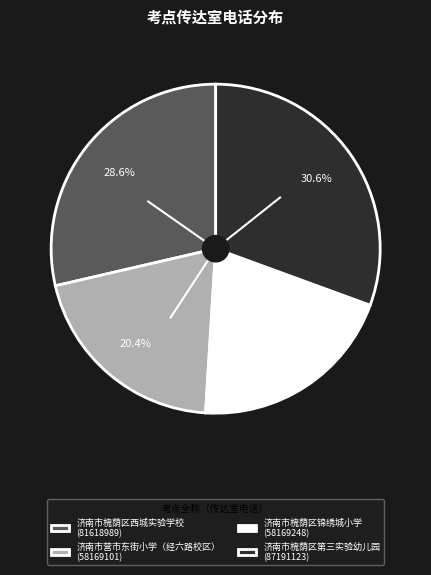

What percentage do 济南市槐荫区锦绣城小学 and 济南市营市东街小学（经六路校区） together represent?

40.8%